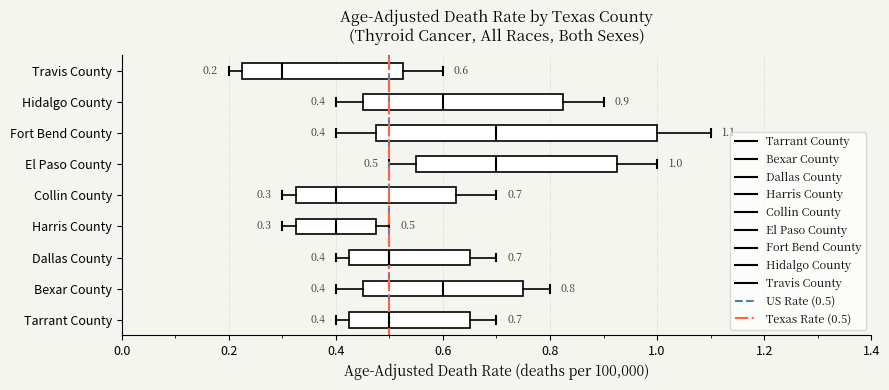

Which box is the widest, from its left edge to its right edge?

Fort Bend County